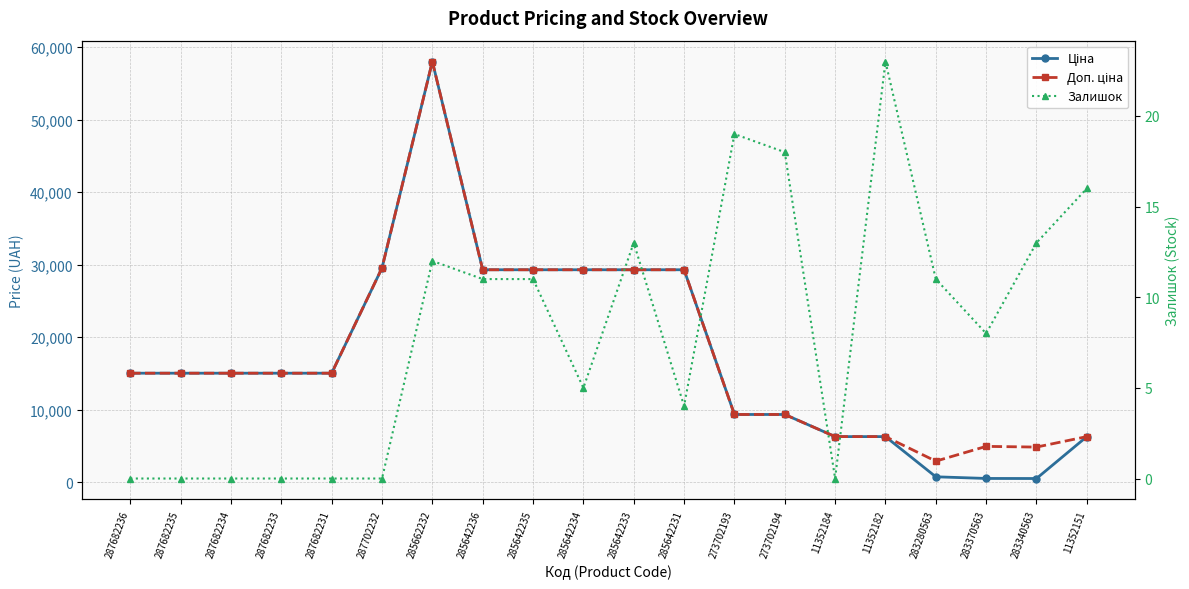

In Ціна, how many points are higher than both neighbors (excluding endpoints)?

1